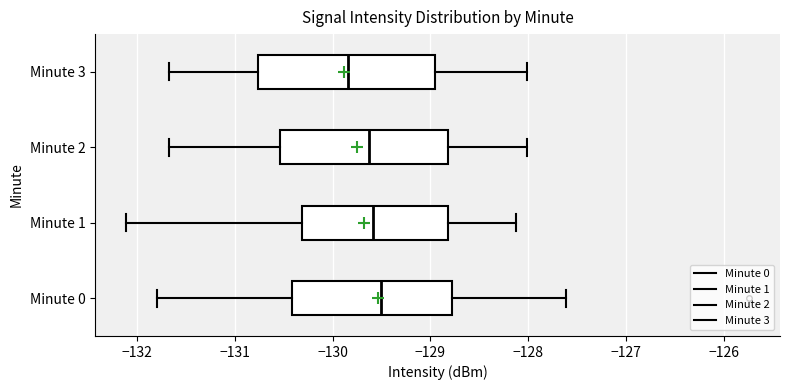

Reading bottom to top, transcribe this box plot: for each box, give where its median line is, the range the box spans, and where its two whiskers end, as read against the x-axis. The values are not printed on the chart, so give them approximately, as read against the axis.

Minute 0: median -129.5, box -130.4 to -128.8, whiskers -131.8 to -127.6
Minute 1: median -129.6, box -130.3 to -128.8, whiskers -132.1 to -128.1
Minute 2: median -129.6, box -130.5 to -128.8, whiskers -131.7 to -128.0
Minute 3: median -129.8, box -130.8 to -129.0, whiskers -131.7 to -128.0